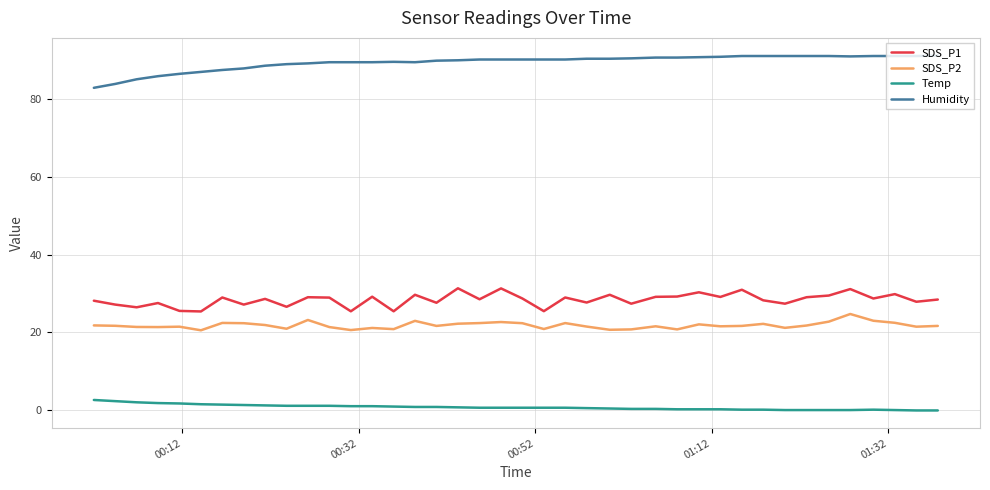

Rank the series by their maximum value, from highest to lowest.

Humidity, SDS_P1, SDS_P2, Temp